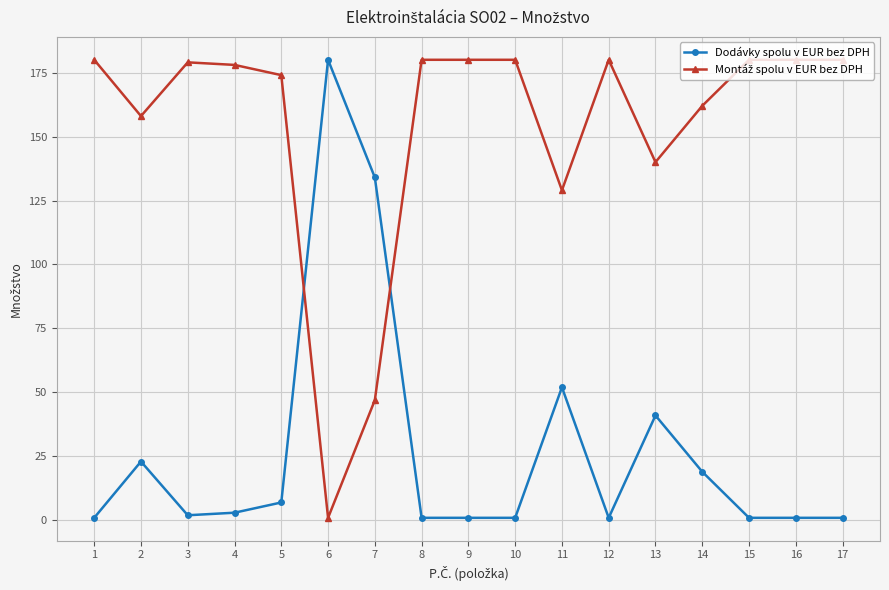

What is the sum of all Dodávky spolu v EUR bez DPH values?

469